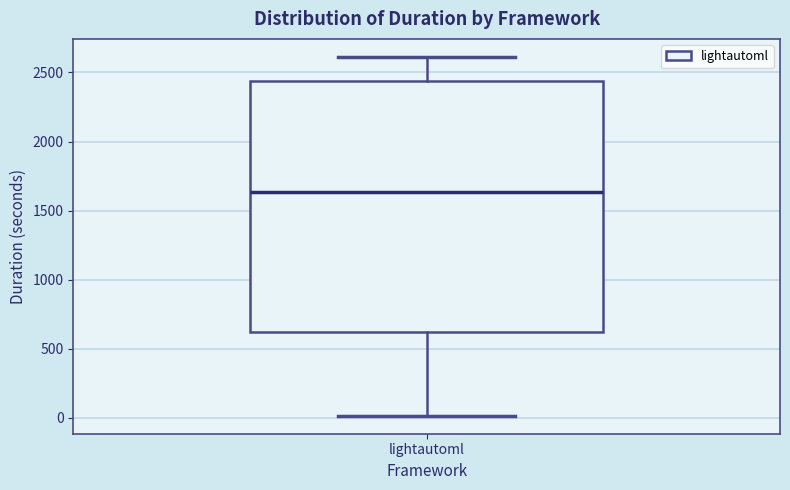

Read this box plot against the y-axis: the position of the median line, the range covered by the box, and the ends of both whiskers. The values are not printed on the chart, so give them approximately, as read against the axis.

median 1650, box 600 to 2450, whiskers 0 to 2600